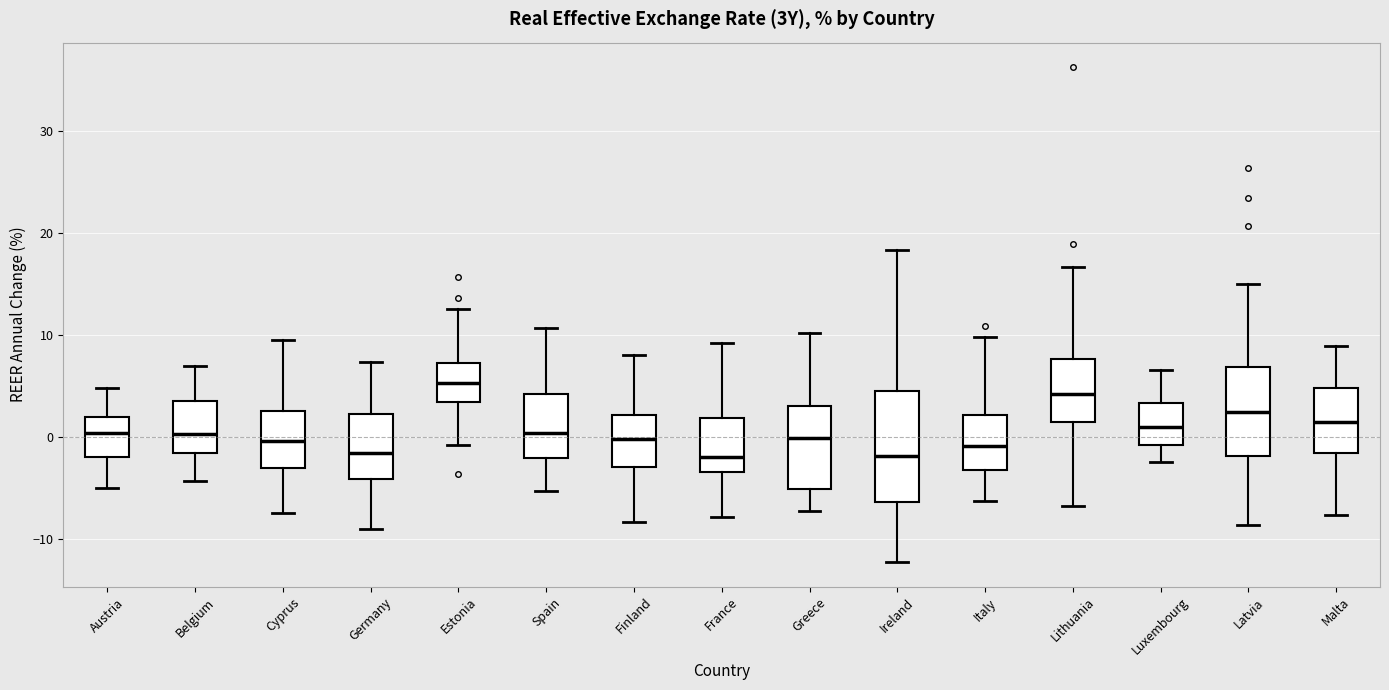

Which box is the tallest, from its lower edge to its upper edge?

Ireland